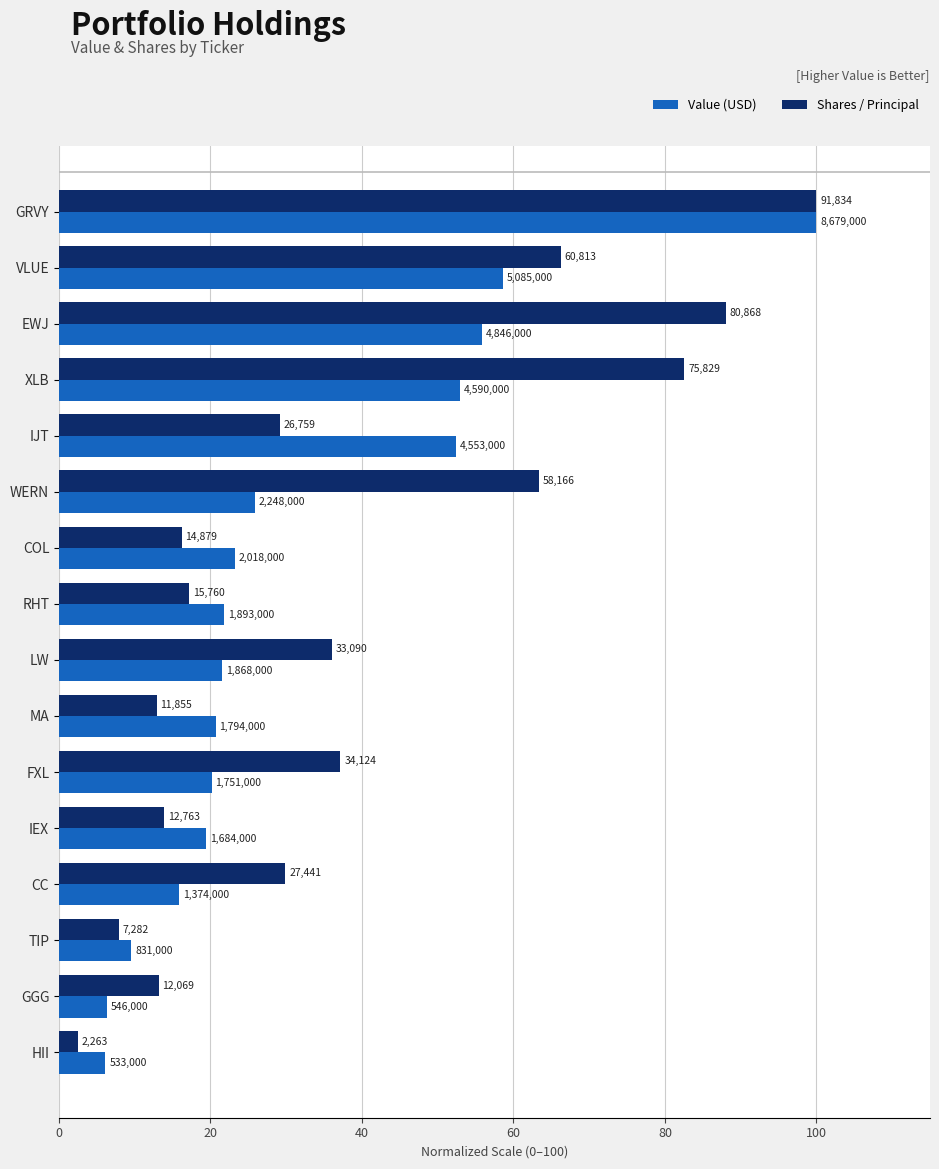

What is the sum of all Value (USD) values?

510.3